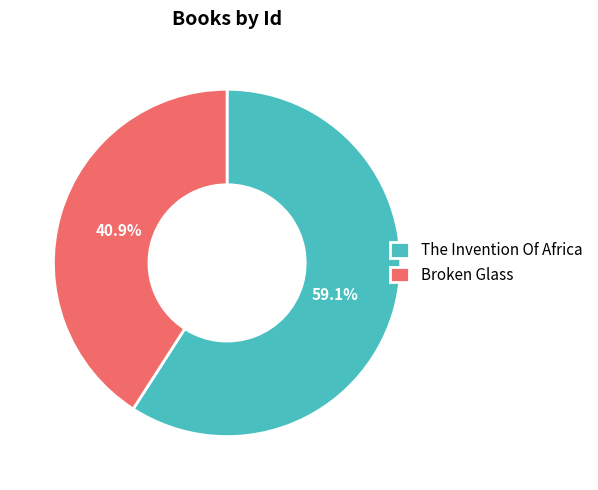

Rank the categories by value from highest to lowest.

The Invention Of Africa, Broken Glass